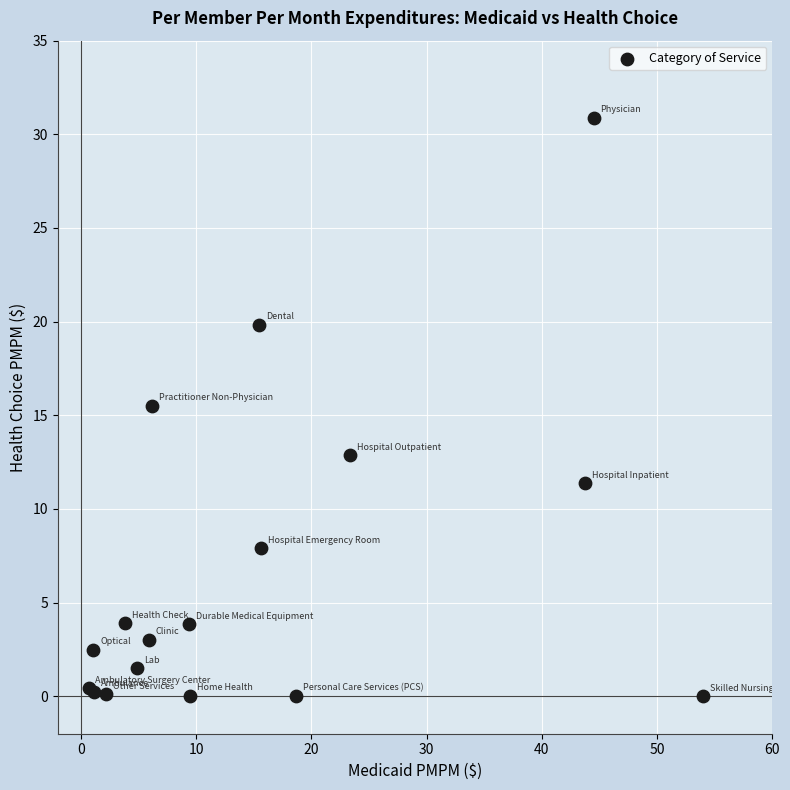

What Y value in the scatter plot is closest to 15?

15.5